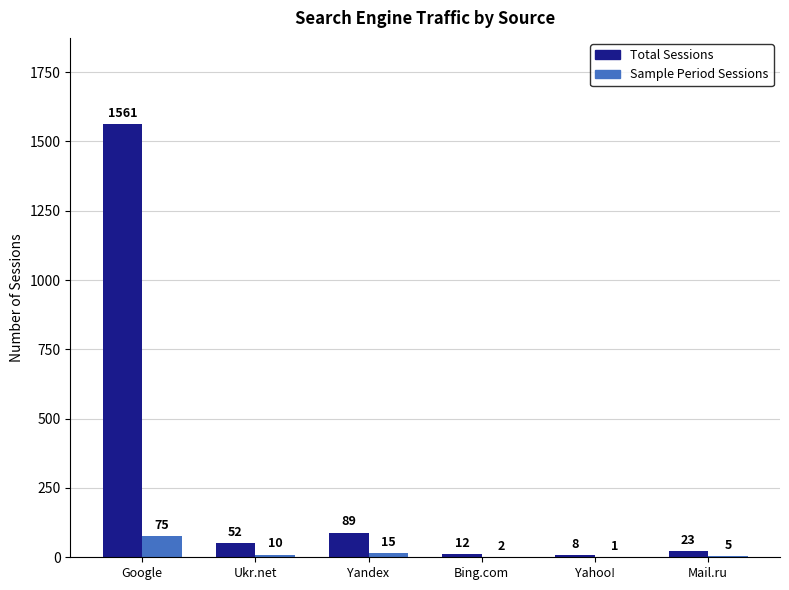

Which series changed the most between Ukr.net and Yahoo!?

Total Sessions